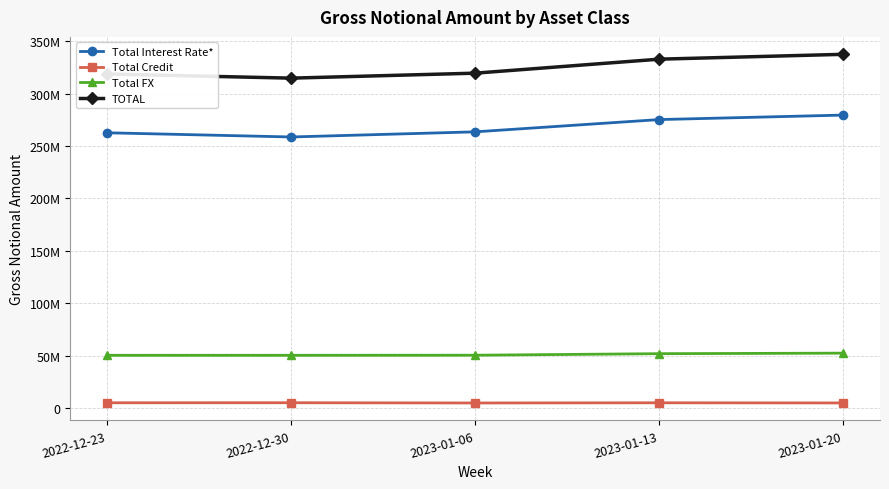

Which series has the largest range (max minus min)?

TOTAL